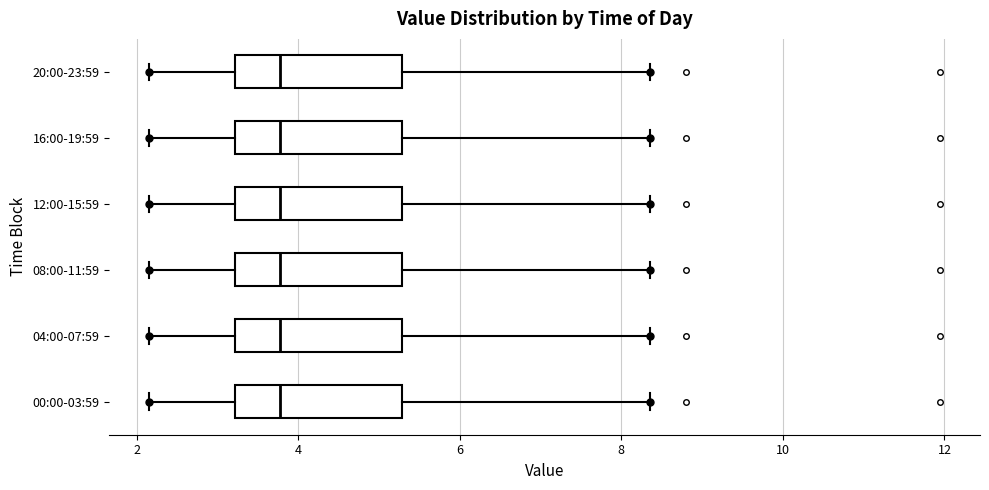

Reading bottom to top, transcribe this box plot: for each box, give where its median line is, the range the box spans, and where its two whiskers end, as read against the x-axis. The values are not printed on the chart, so give them approximately, as read against the axis.

00:00-03:59: median 3.8, box 3.2 to 5.2, whiskers 2.2 to 8.4
04:00-07:59: median 3.8, box 3.2 to 5.2, whiskers 2.2 to 8.4
08:00-11:59: median 3.8, box 3.2 to 5.2, whiskers 2.2 to 8.4
12:00-15:59: median 3.8, box 3.2 to 5.2, whiskers 2.2 to 8.4
16:00-19:59: median 3.8, box 3.2 to 5.2, whiskers 2.2 to 8.4
20:00-23:59: median 3.8, box 3.2 to 5.2, whiskers 2.2 to 8.4